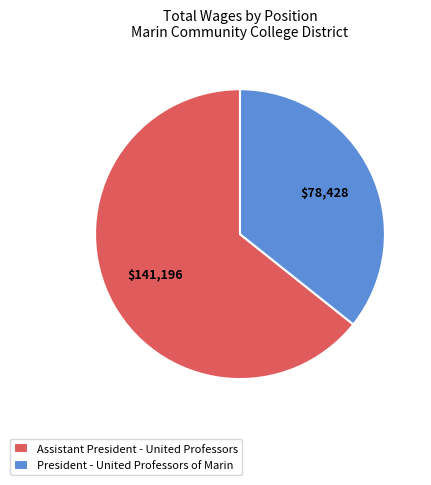

Which has a higher value, Assistant President - United Professors or President - United Professors of Marin?

Assistant President - United Professors